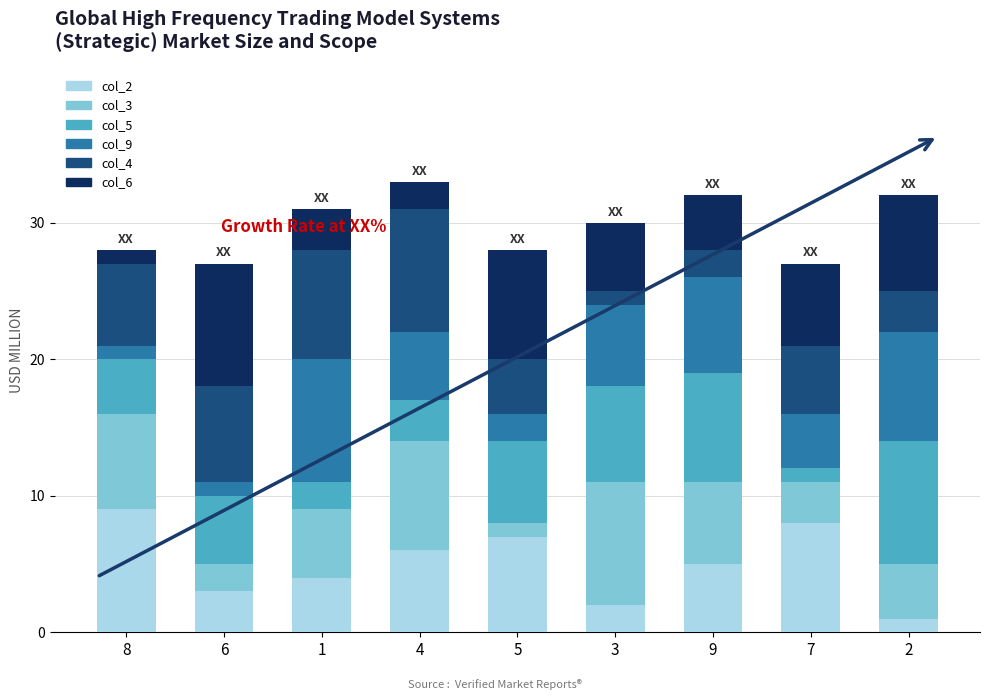

The value of col_2 at 9 is 5. True or false?

True